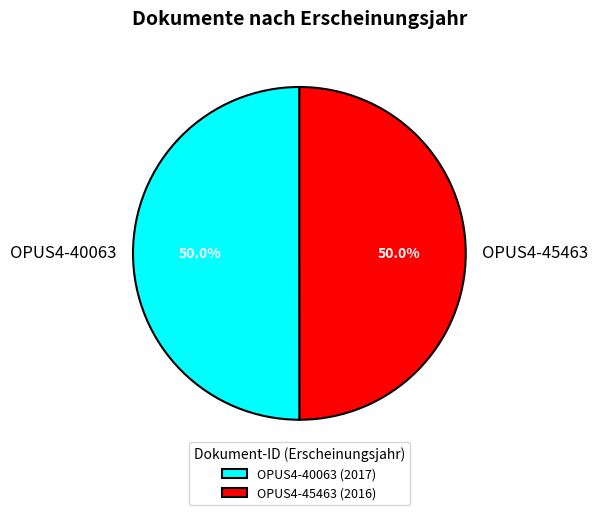

Count the number of slices in the pie.

2